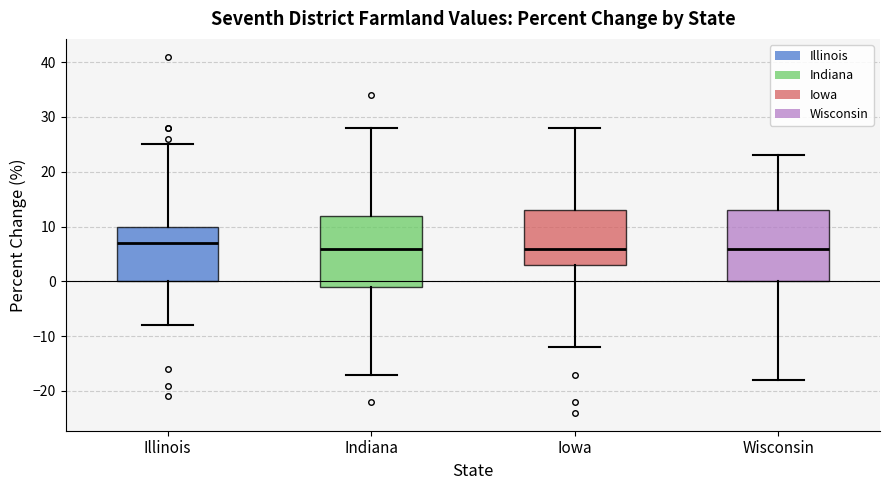

Where is the lower edge of the box for Illinois on the y-axis? The values are not printed on the chart, so give them approximately, as read against the axis.

0